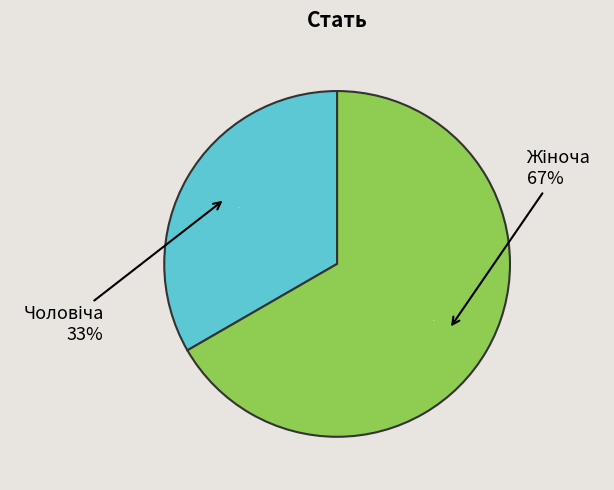

What percentage is the Чоловіча slice, to the nearest percent?

33%